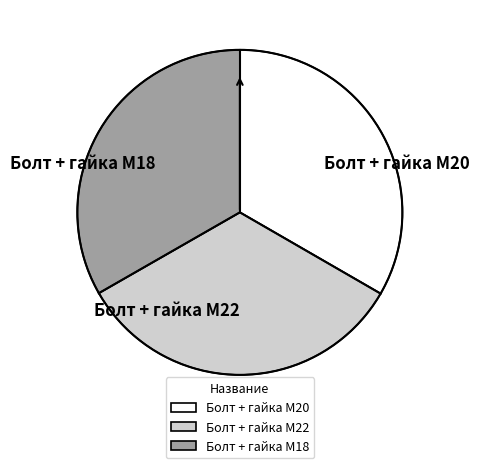

Combined, do Болт + гайка M22 and Болт + гайка M18 account for over 50%?

Yes